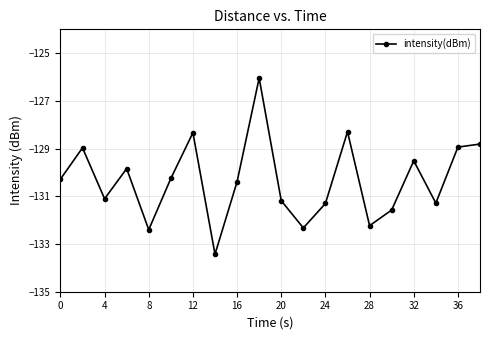

How many points are lower than both their immediate neighbors (excluding endpoints)?

6